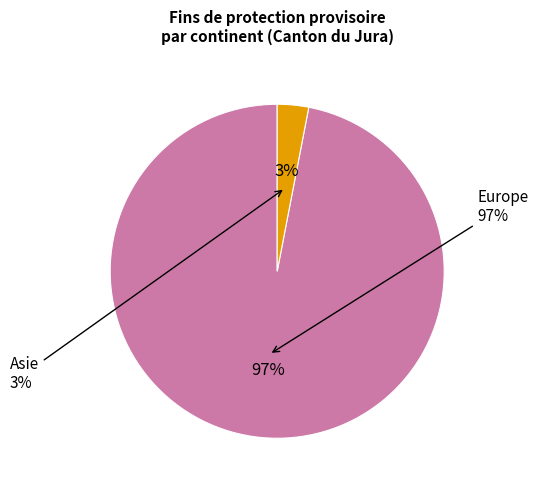

Do Provenance inconnu and Europe together represent more than half of the pie?

Yes